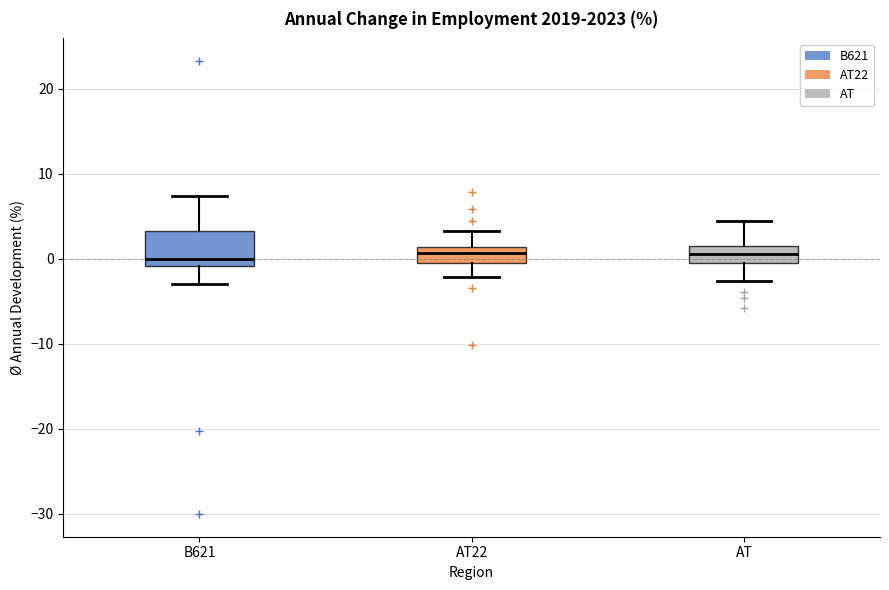

Comparing the boxes themselves (not the whiskers), which one is the tallest?

B621